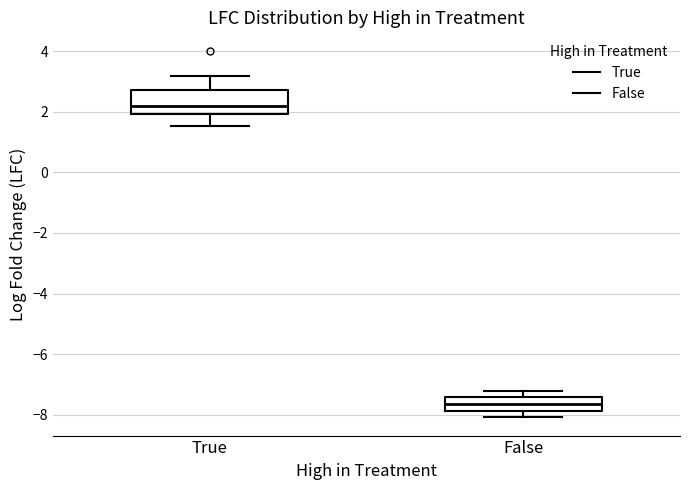

Reading left to right, read every box against the y-axis: the position of its median line, the range the box covers, and the ends of its whiskers. The values are not printed on the chart, so give them approximately, as read against the axis.

True: median 2.2, box 2.0 to 2.8, whiskers 1.6 to 3.2
False: median -7.6, box -7.8 to -7.4, whiskers -8.0 to -7.2